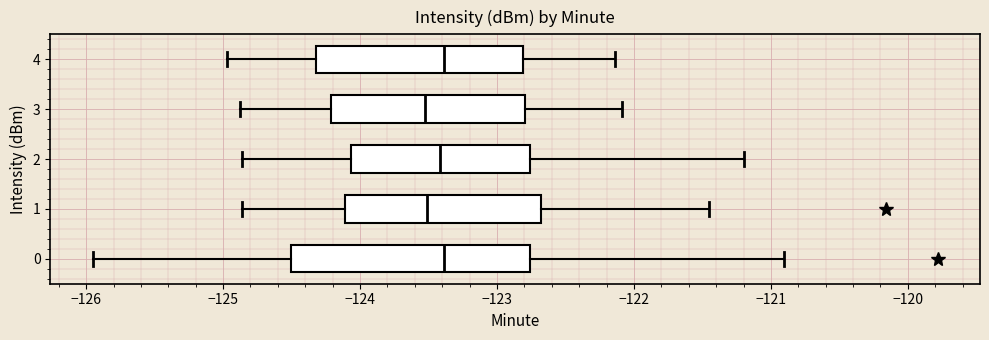

Reading bottom to top, transcribe this box plot: for each box, give where its median line is, the range the box spans, and where its two whiskers end, as read against the x-axis. The values are not printed on the chart, so give them approximately, as read against the axis.

0: median -123.4, box -124.5 to -122.8, whiskers -126.0 to -120.9
1: median -123.5, box -124.1 to -122.7, whiskers -124.9 to -121.4
2: median -123.4, box -124.1 to -122.8, whiskers -124.9 to -121.2
3: median -123.5, box -124.2 to -122.8, whiskers -124.9 to -122.1
4: median -123.4, box -124.3 to -122.8, whiskers -125.0 to -122.1